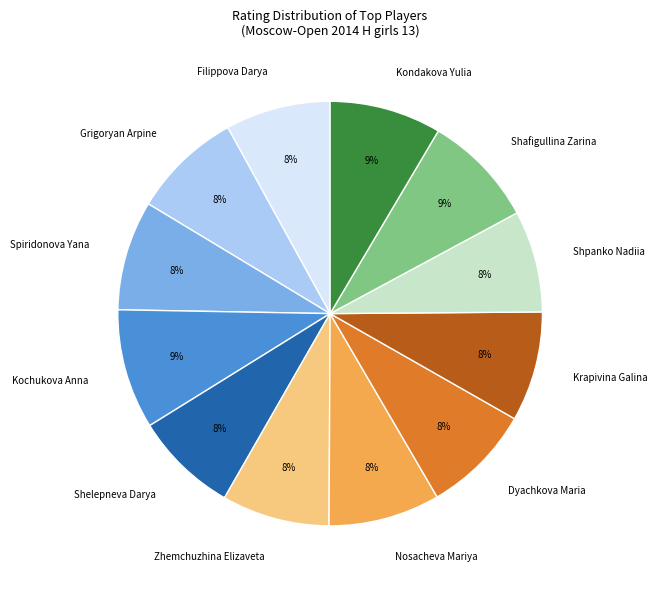

Count the number of slices in the pie.

12